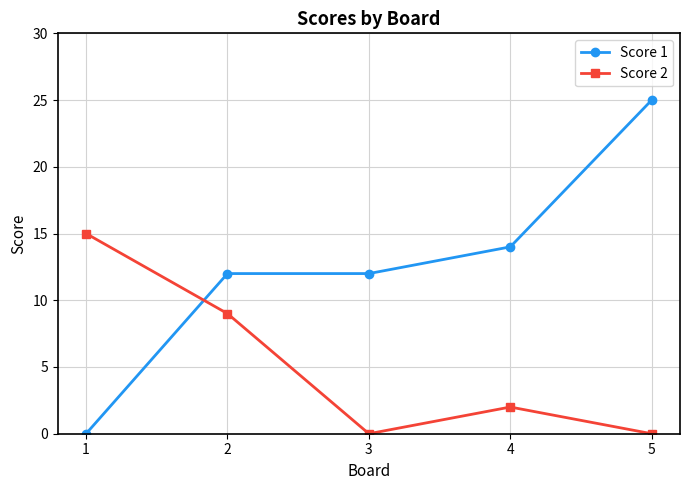

Reading left to right, list all the values displayed in this chart.

Score 1: 0	12	12	14	25
Score 2: 15	9	0	2	0